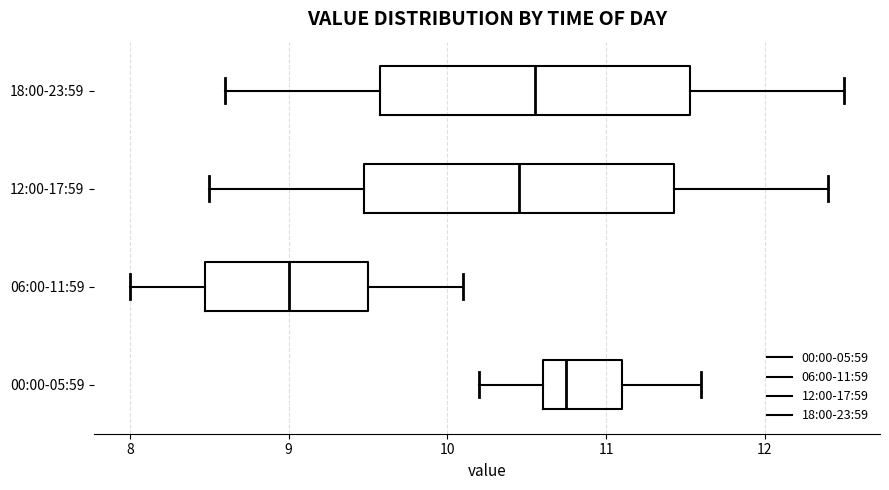

Reading bottom to top, transcribe this box plot: for each box, give where its median line is, the range the box spans, and where its two whiskers end, as read against the x-axis. The values are not printed on the chart, so give them approximately, as read against the axis.

00:00-05:59: median 10.8, box 10.6 to 11.1, whiskers 10.2 to 11.6
06:00-11:59: median 9.0, box 8.5 to 9.5, whiskers 8.0 to 10.1
12:00-17:59: median 10.5, box 9.5 to 11.4, whiskers 8.5 to 12.4
18:00-23:59: median 10.6, box 9.6 to 11.5, whiskers 8.6 to 12.5